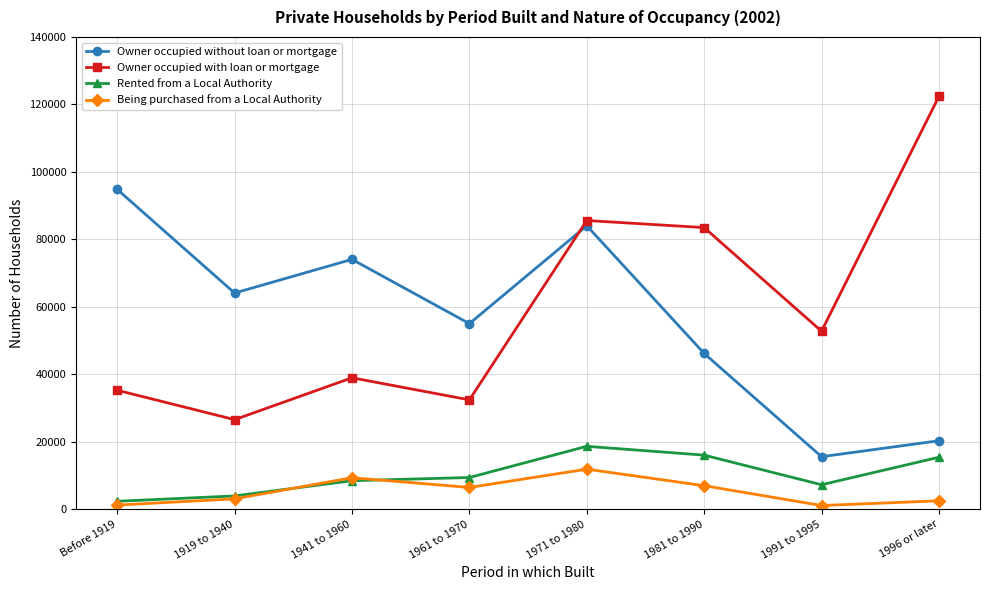

Read the Owner occupied with loan or mortgage value at 1996 or later.

122372